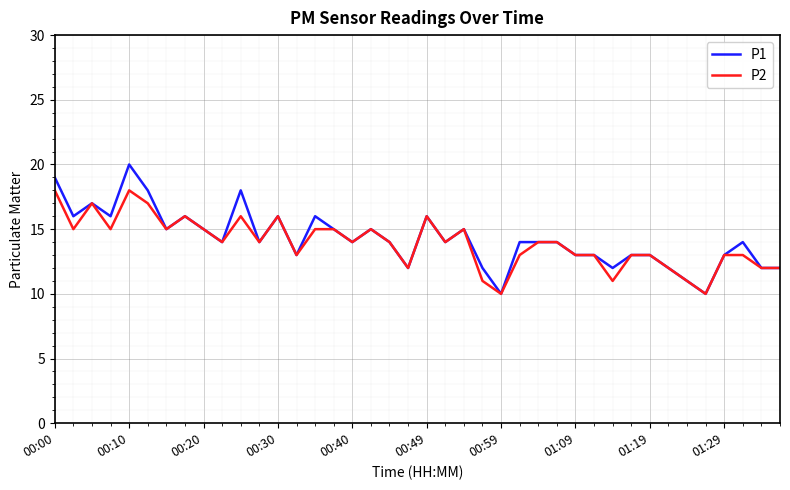

True or false: P1 has more than 0 interior local peaks.

True